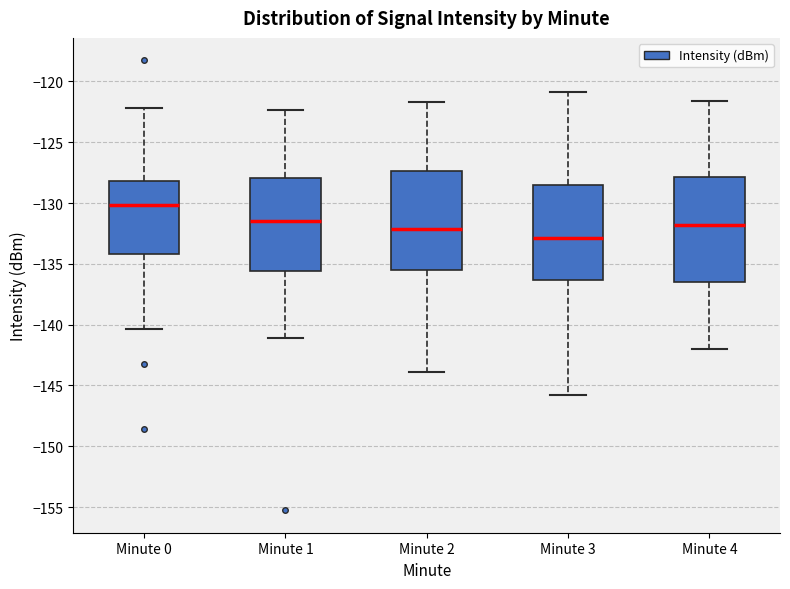

Reading left to right, read every box against the y-axis: the position of its median line, the range the box covers, and the ends of its whiskers. The values are not printed on the chart, so give them approximately, as read against the axis.

Minute 0: median -130.0, box -134.0 to -128.0, whiskers -140.5 to -122.0
Minute 1: median -131.5, box -135.5 to -128.0, whiskers -141.0 to -122.5
Minute 2: median -132.0, box -135.5 to -127.5, whiskers -144.0 to -121.5
Minute 3: median -133.0, box -136.5 to -128.5, whiskers -146.0 to -121.0
Minute 4: median -132.0, box -136.5 to -128.0, whiskers -142.0 to -121.5